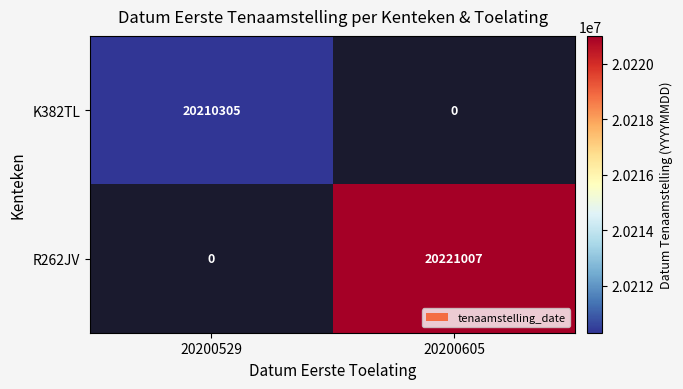

The K382TL series shows 31931268 at 20200529. True or false?

False